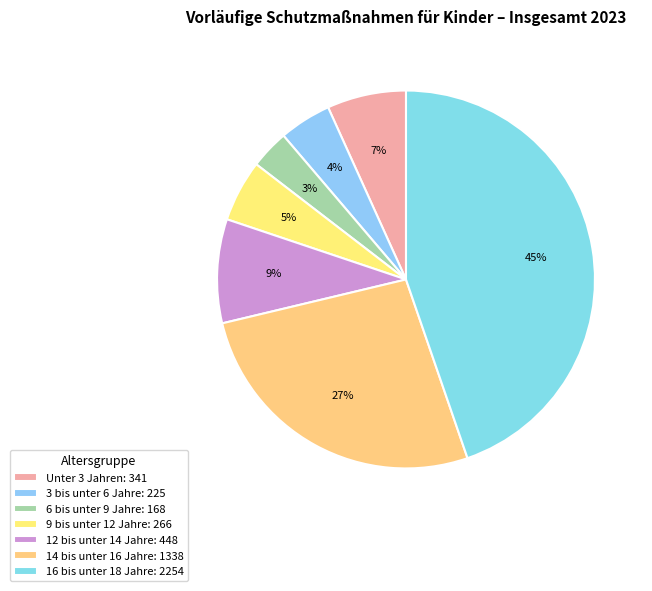

Rank the categories by value from highest to lowest.

16 bis unter 18 Jahre, 14 bis unter 16 Jahre, 12 bis unter 14 Jahre, Unter 3 Jahren, 9 bis unter 12 Jahre, 3 bis unter 6 Jahre, 6 bis unter 9 Jahre